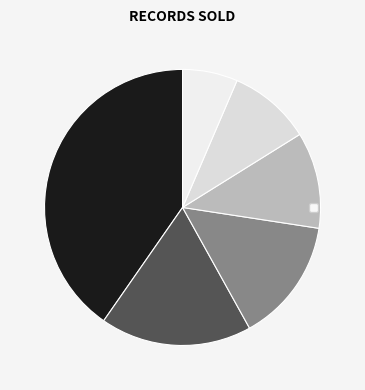

Is there any slice that represents more than half of the pie?

No